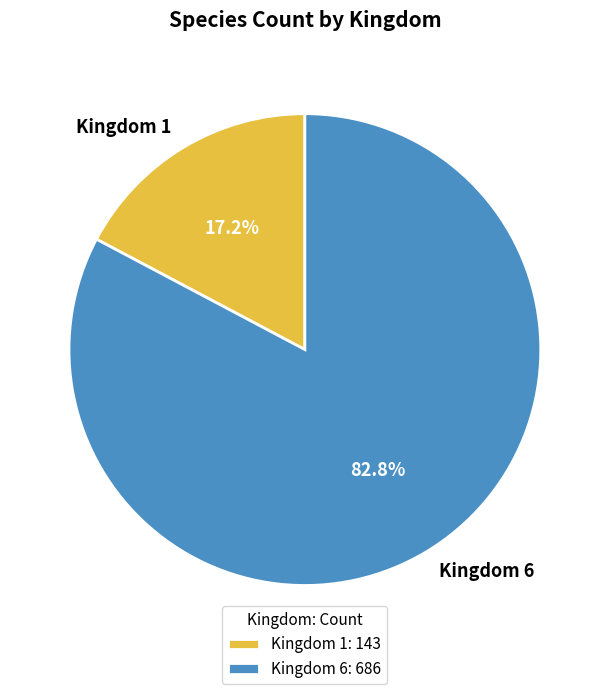

Which slice is the largest?

Kingdom 6